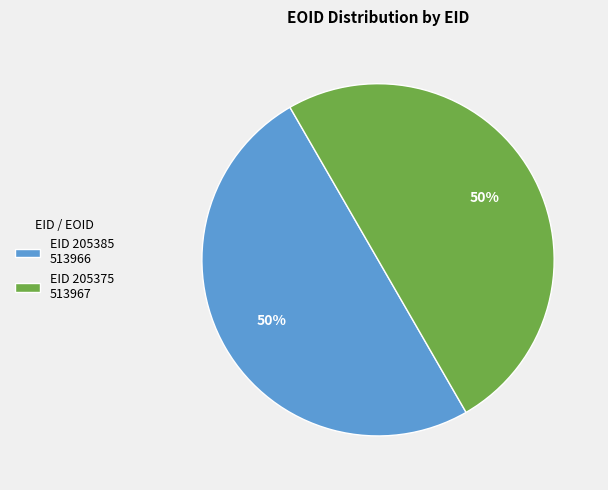

What percentage is the EID 205385 513966 slice, to the nearest percent?

50%